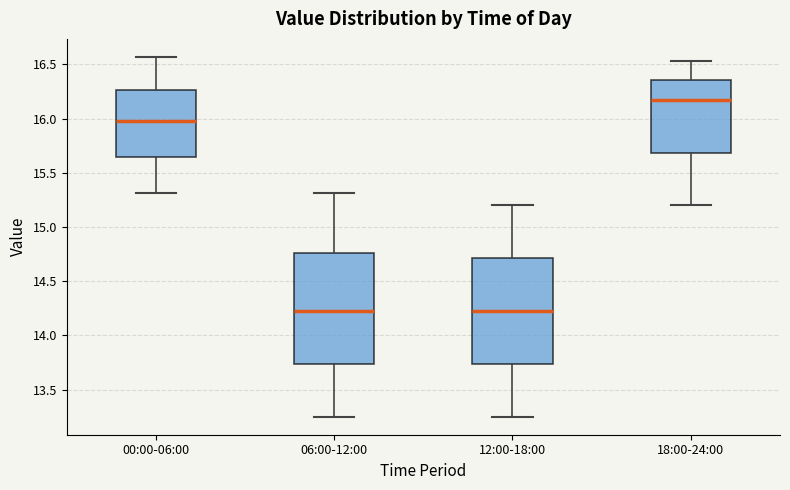

Reading left to right, transcribe this box plot: for each box, give where its median line is, the range the box spans, and where its two whiskers end, as read against the y-axis. The values are not printed on the chart, so give them approximately, as read against the axis.

00:00-06:00: median 16.00, box 15.65 to 16.25, whiskers 15.30 to 16.55
06:00-12:00: median 14.25, box 13.75 to 14.75, whiskers 13.25 to 15.30
12:00-18:00: median 14.25, box 13.75 to 14.70, whiskers 13.25 to 15.20
18:00-24:00: median 16.20, box 15.70 to 16.35, whiskers 15.20 to 16.55